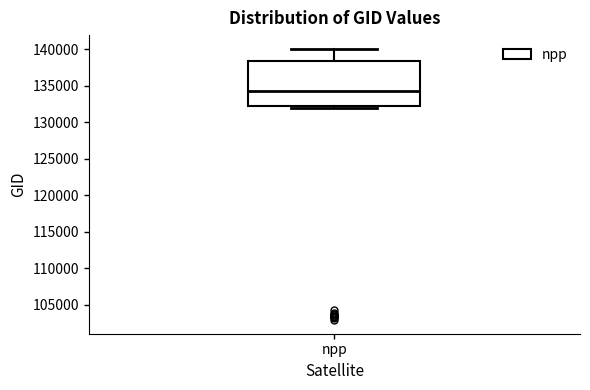

Where is the lower edge of the box for npp on the y-axis? The values are not printed on the chart, so give them approximately, as read against the axis.

132000